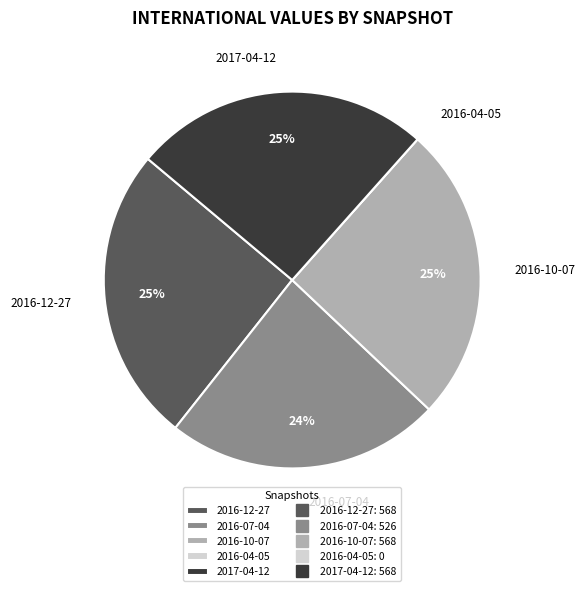

Which has a higher value, 2017-04-12 or 2016-07-04?

2017-04-12